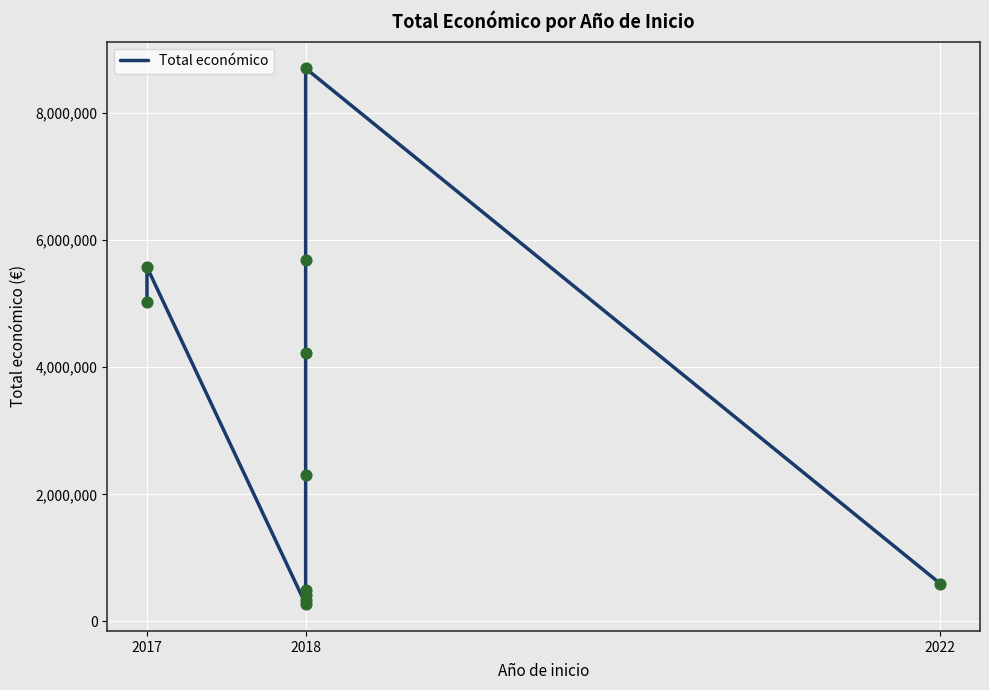

Approximately how many times larger is the value at 2018 compared to 2022?

9.6